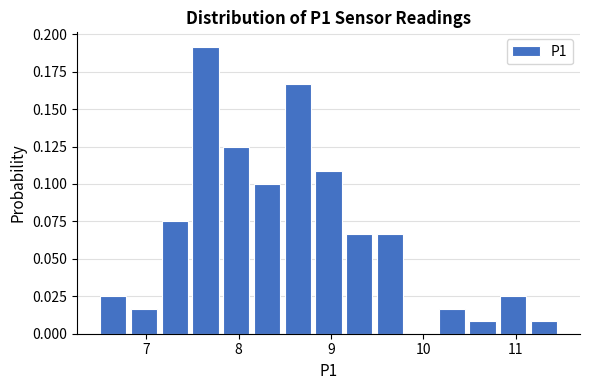

Around what value on the x-axis is the tallest bar? Give the approximate position of its centre, as read against the axis.

7.6